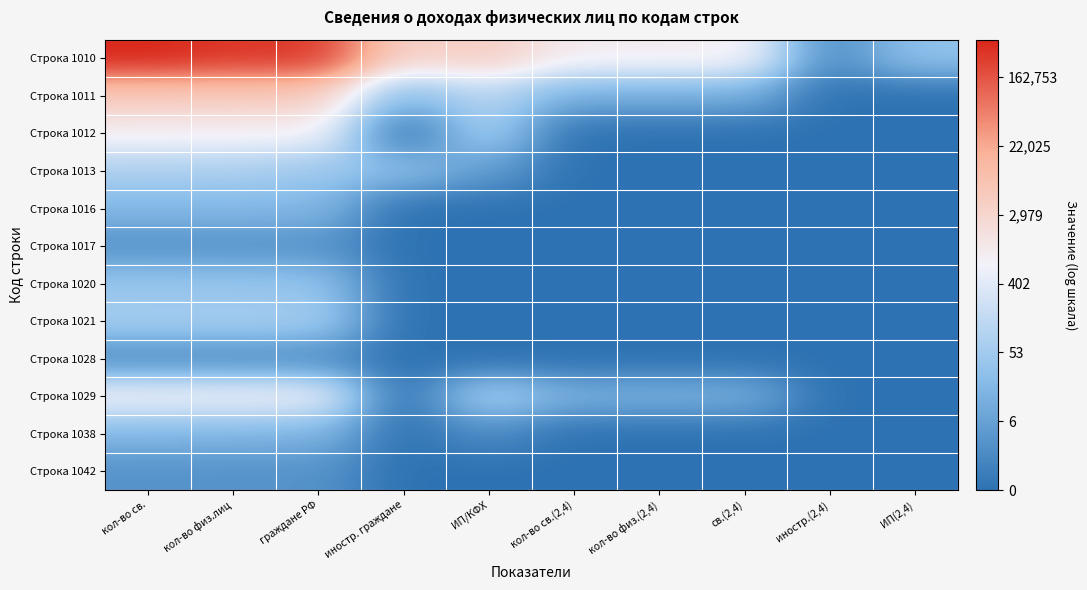

List the series in order of their peak value, lowest first.

Строка 1028, Строка 1017, Строка 1042, Строка 1038, Строка 1016, Строка 1020, Строка 1021, Строка 1013, Строка 1029, Строка 1012, Строка 1011, Строка 1010